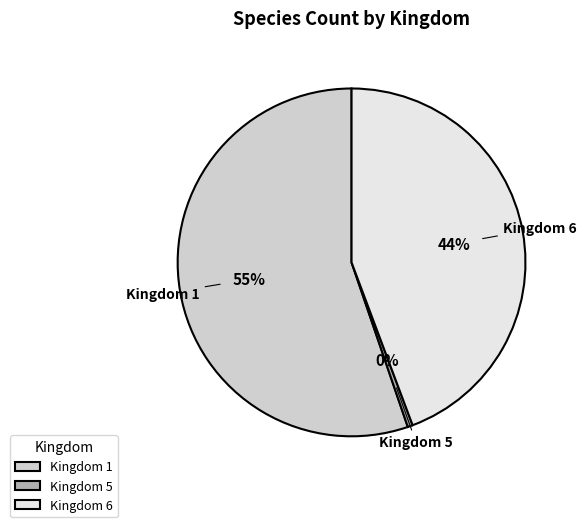

What is the ratio of the value at Kingdom 6 to the value at Kingdom 1?

0.8